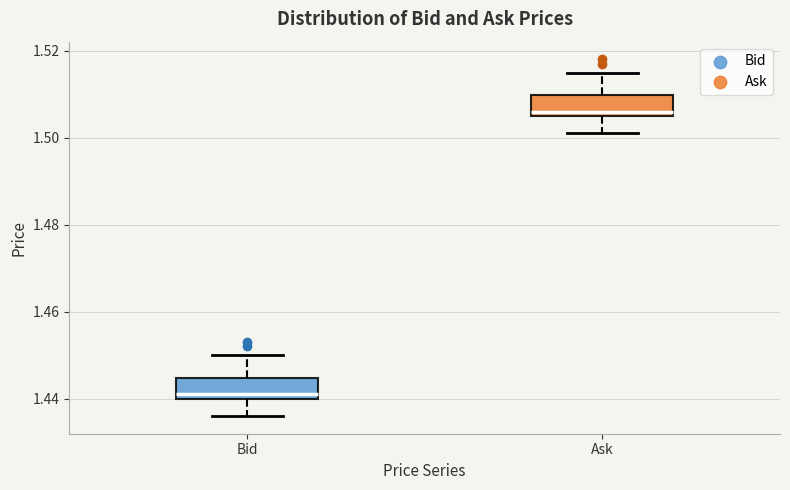

Which box has the lowest median line?

Bid